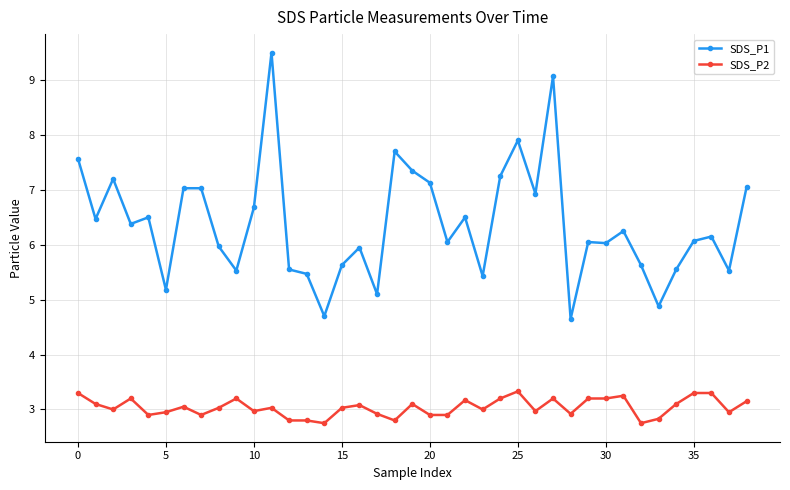

How many distinct data groups are displayed?

2